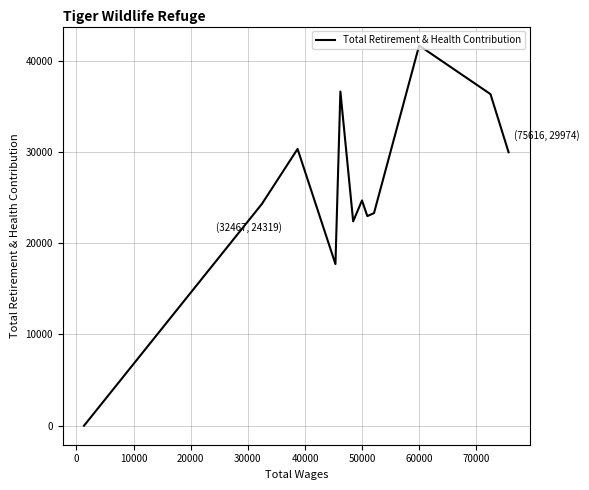

How many values are above zero?

11